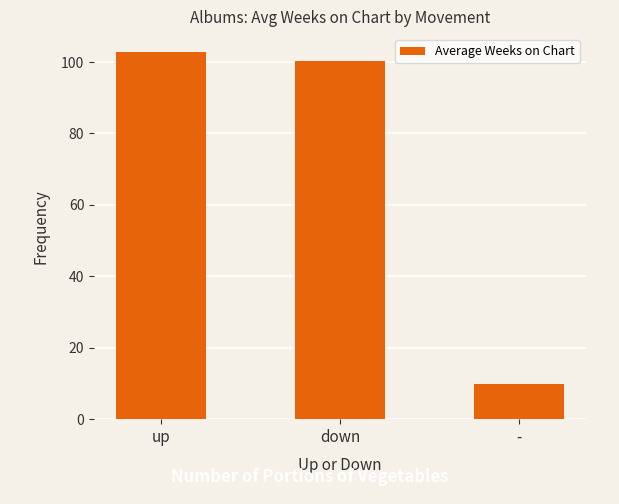

How many bars are there in total?

3